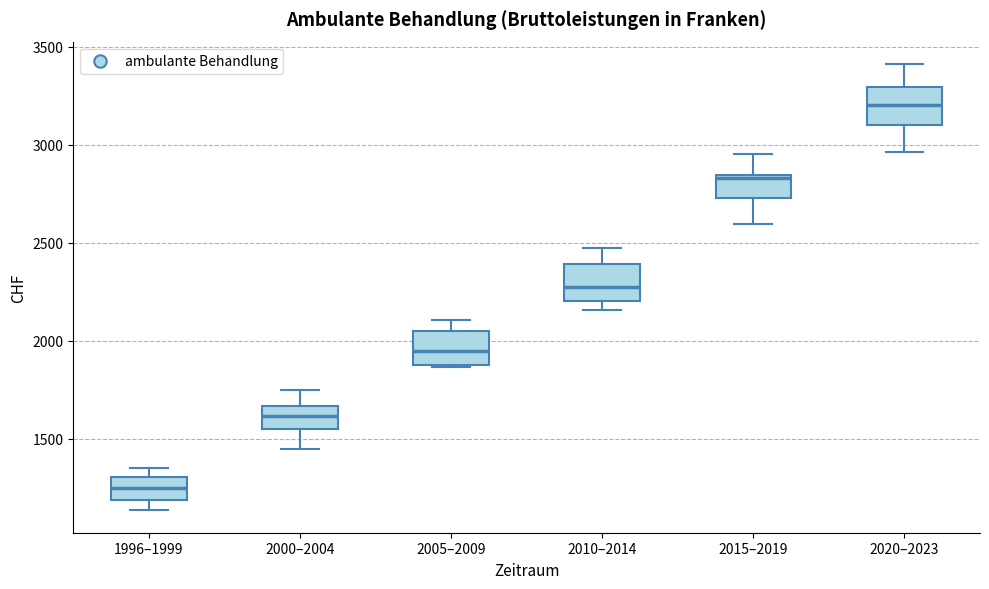

Which box's median line is the lowest?

1996–1999